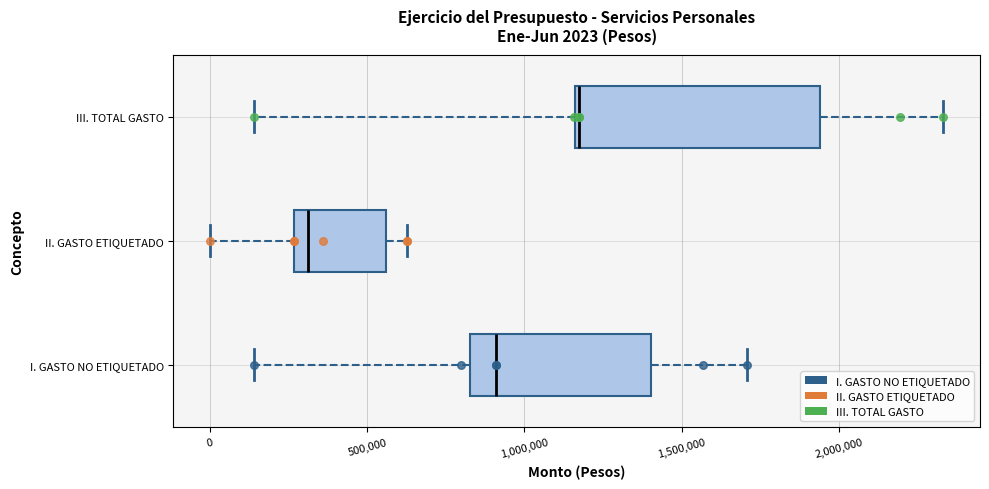

Comparing the boxes themselves (not the whiskers), which one is the widest?

III. TOTAL GASTO